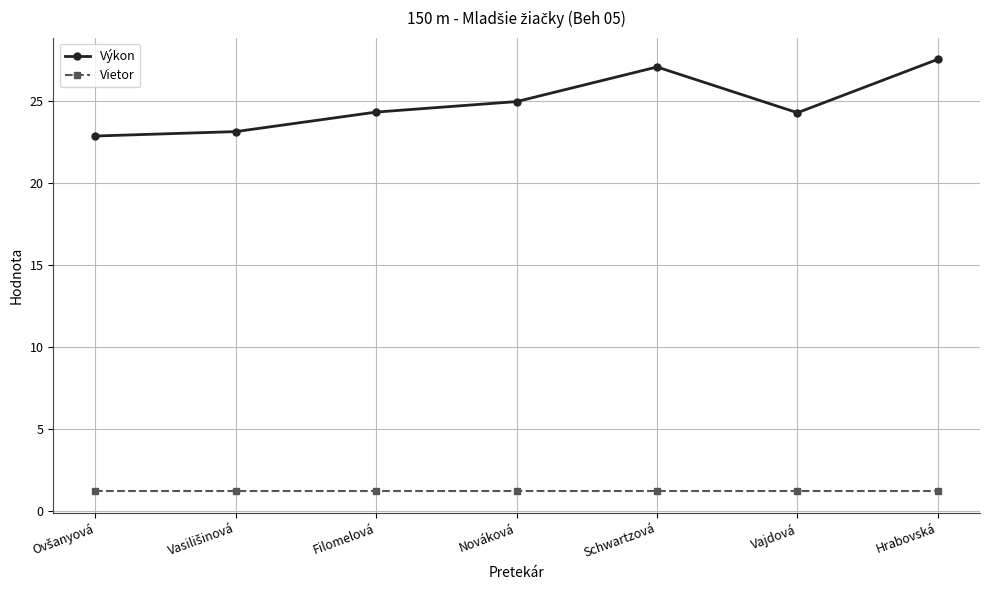

At which label does Výkon first exceed 24?

Filomelová